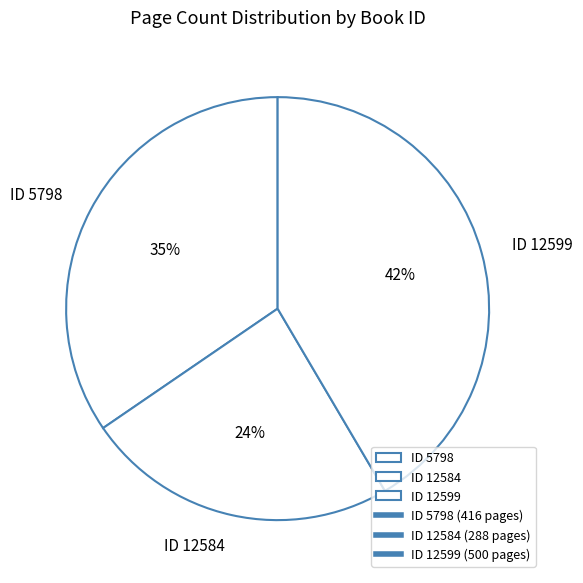

Between ID 12599 and ID 5798, which is larger?

ID 12599